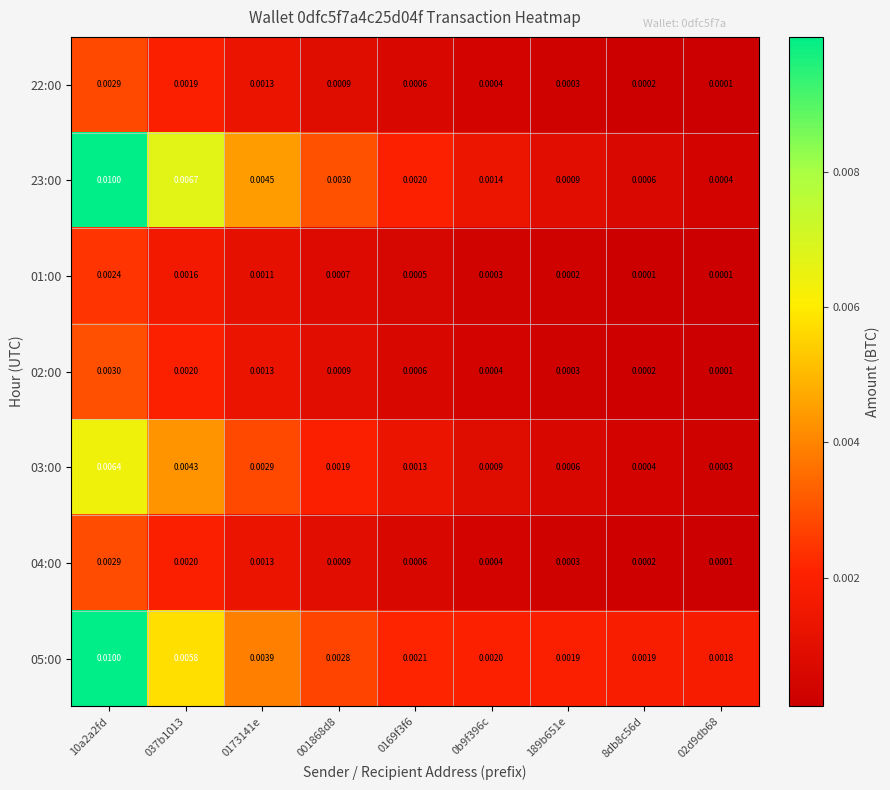

How many data points does each series have?

9